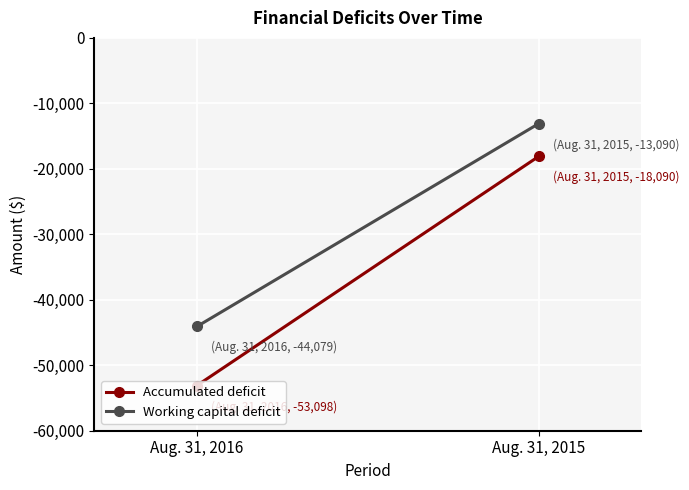

What is the value of the Working capital deficit point at the 1st from the left?

-44079